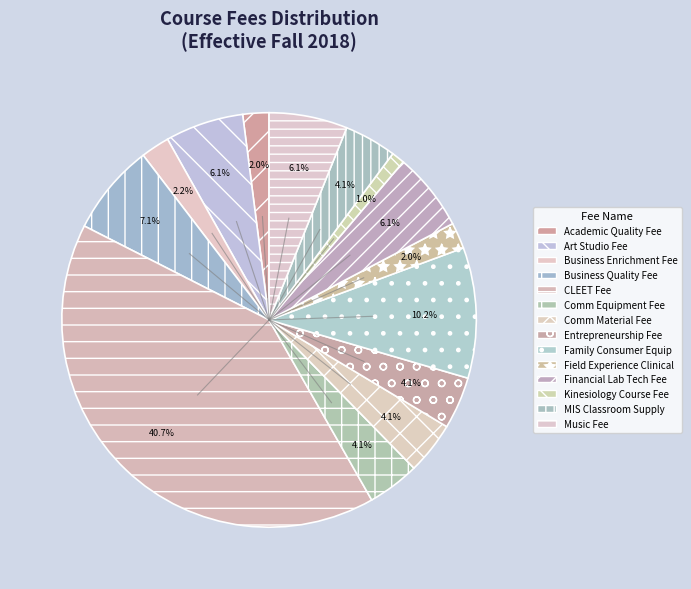

How many segments does this pie chart have?

14